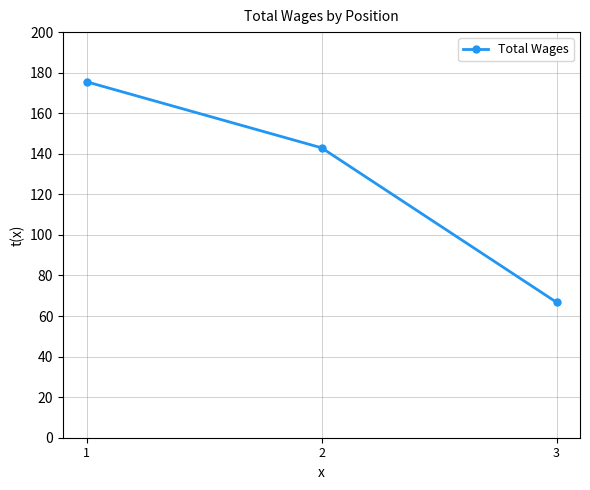

True or false: the data shows 142945 at 2.

True